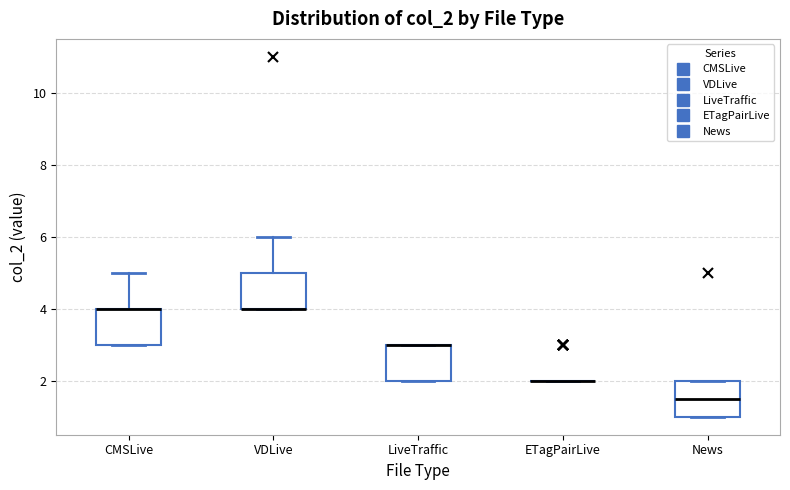

Where is the lower edge of the box for CMSLive on the y-axis? The values are not printed on the chart, so give them approximately, as read against the axis.

3.0